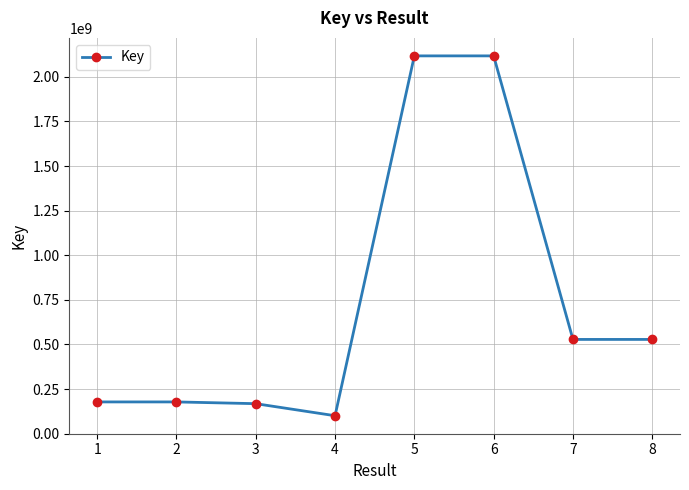

True or false: there are more than 2 points higher than both neighbors.

False